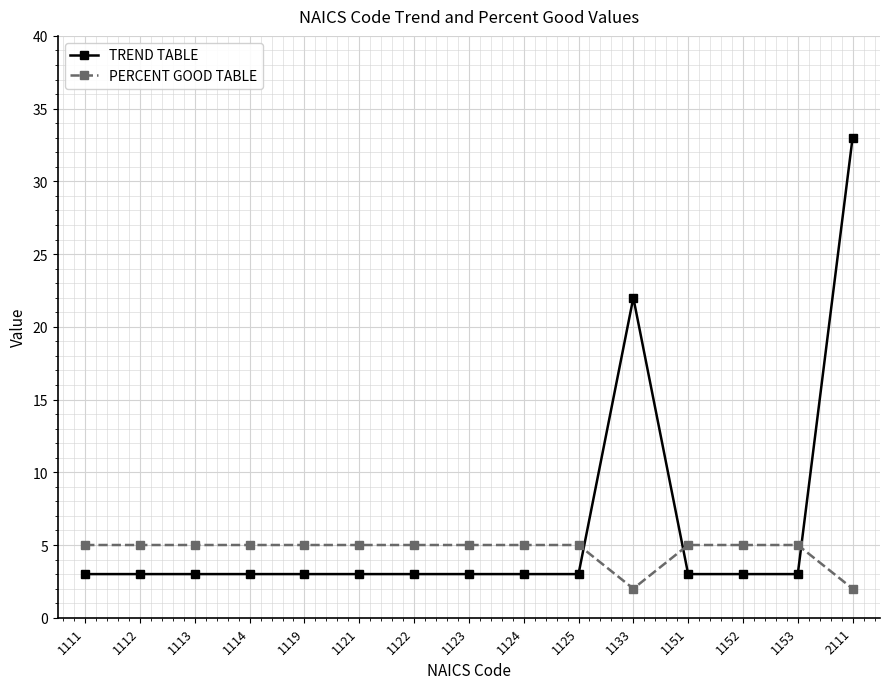

Rank the series by their average value, from highest to lowest.

TREND TABLE, PERCENT GOOD TABLE